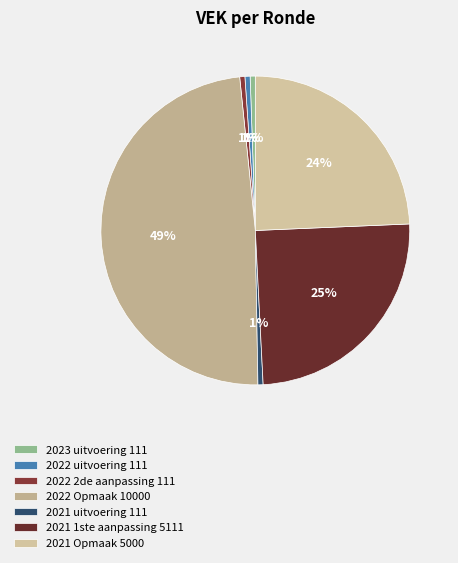

How many slices are in this pie chart?

7